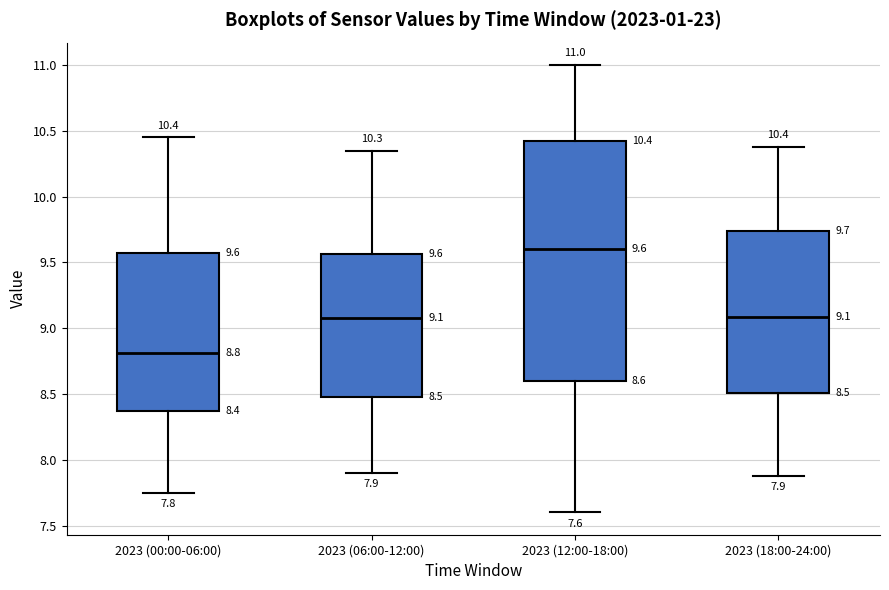

Which box's median line is the highest?

2023 (12:00-18:00)